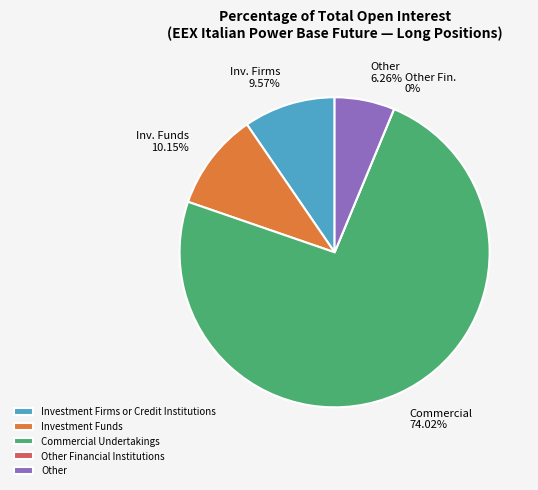

How many slices are in this pie chart?

5